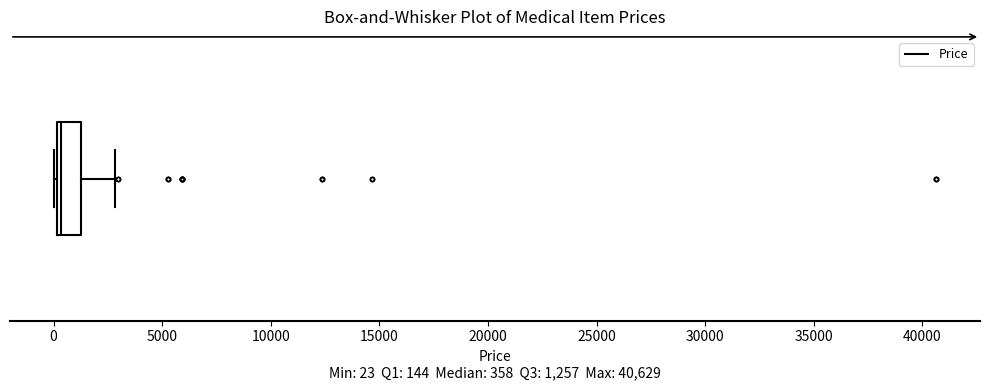

Where is the left edge of the box on the x-axis? The values are not printed on the chart, so give them approximately, as read against the axis.

0